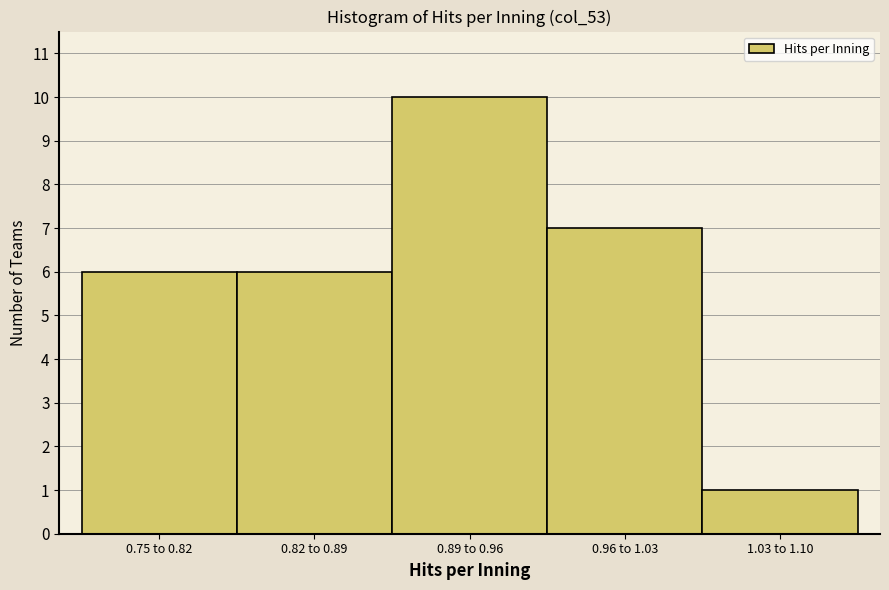

Reading left to right, extract all data points from this chart.

6	6	10	7	1